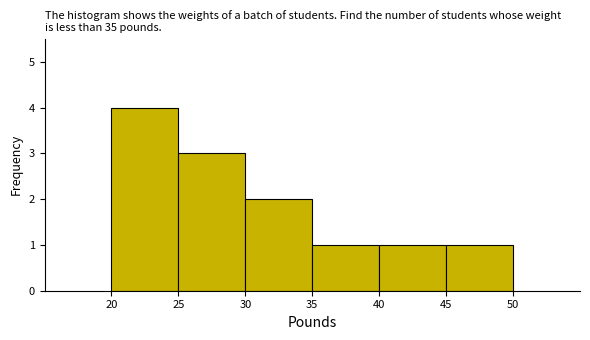

Which range on the x-axis has the tallest bar?

20 to 25